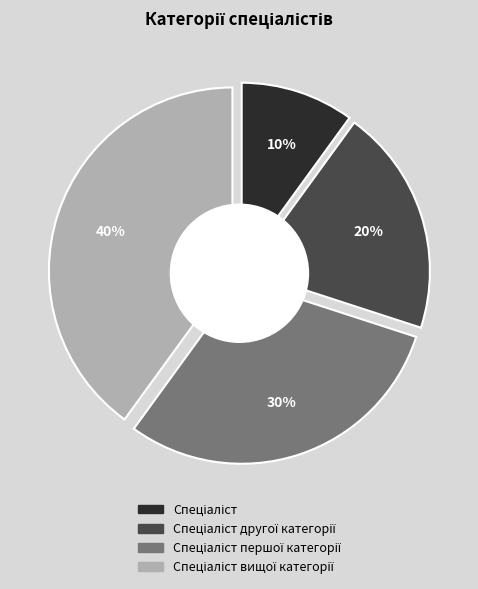

To the nearest percent, what is the difference between the largest and smallest slice percentages?

30%